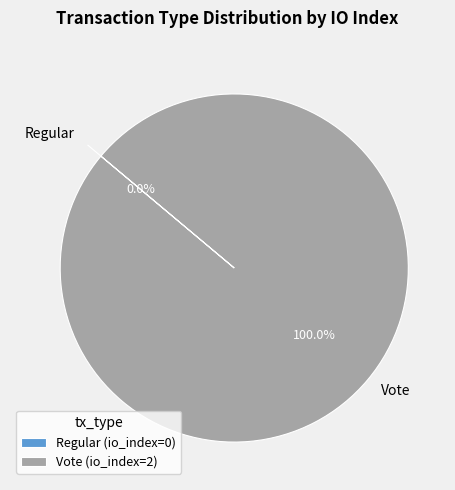

Does Regular account for over 50% of the chart?

No